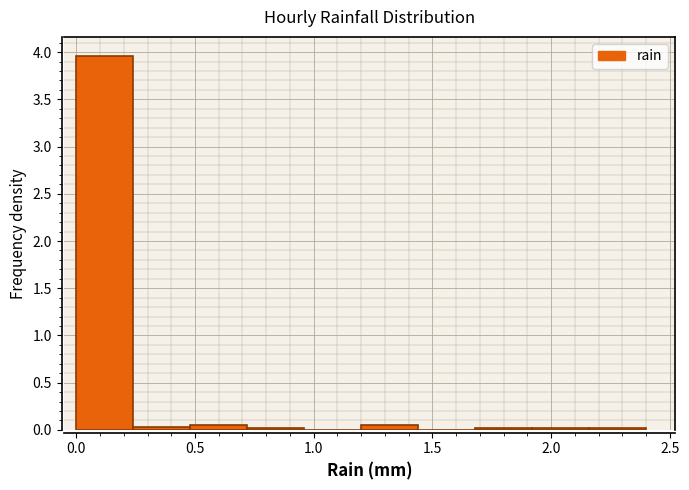

Reading left to right, transcribe this chart: for each bar, give the range it covers on the x-axis and its height. Neither the bar edges nor the heights are printed on the chart, so give them approximately, as read against the axes.

0.00 to 0.24: 3.95
0.24 to 0.48: under 0.05
0.48 to 0.72: 0.05
0.72 to 0.96: under 0.05
0.96 to 1.20: 0
1.20 to 1.44: 0.05
1.44 to 1.68: 0
1.68 to 1.92: under 0.05
1.92 to 2.16: under 0.05
2.16 to 2.40: under 0.05